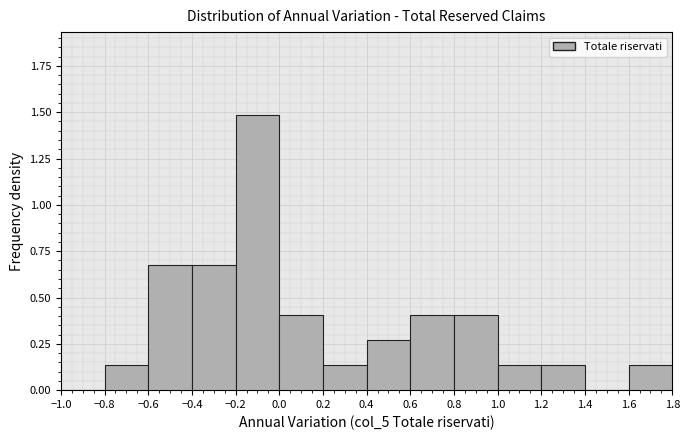

What is the height of the bar covering 0.8 to 1.0 on the x-axis? The values are not printed on the chart, so give them approximately, as read against the axis.

0.40